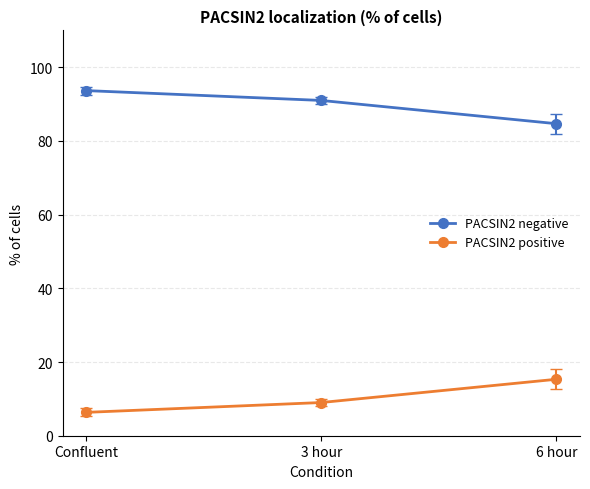

At how many categories does at least one series exceed 12?

3